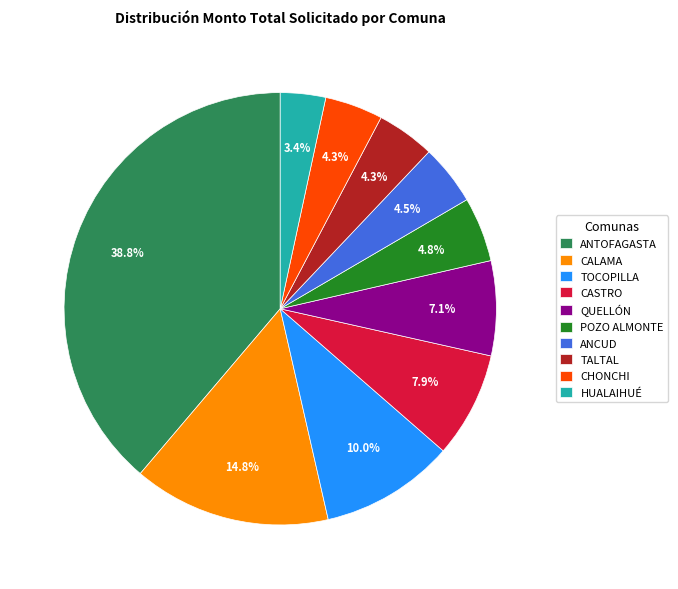

Is there a majority slice in this chart?

No